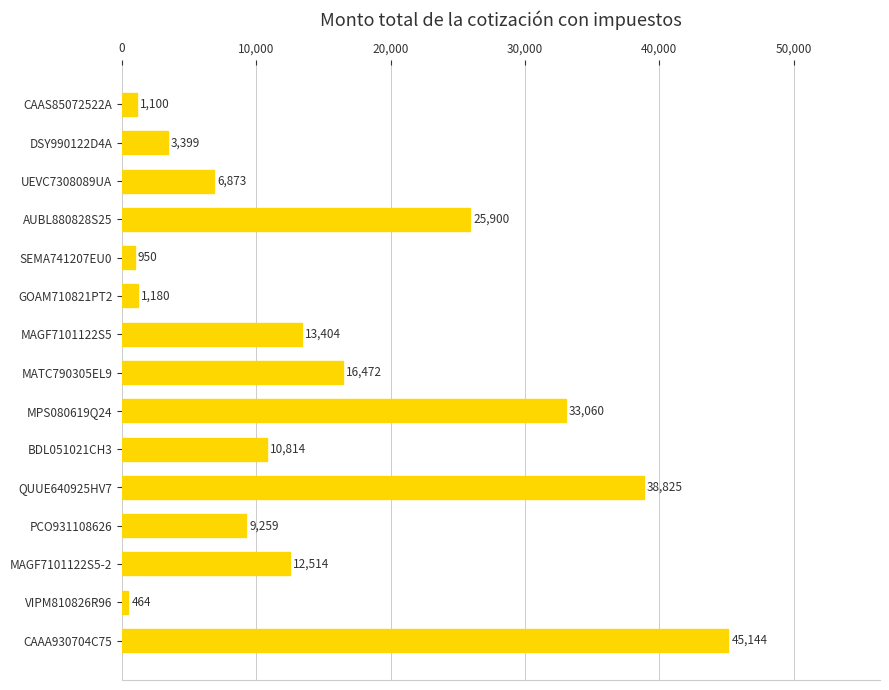

Between PCO931108626 and MPS080619Q24, which is larger?

MPS080619Q24